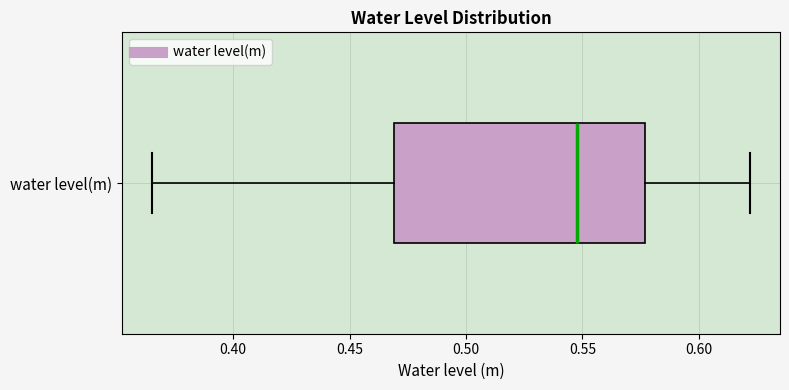

Transcribe this box plot: give where the median line is, the range the box spans, and where the two whiskers end, as read against the x-axis. The values are not printed on the chart, so give them approximately, as read against the axis.

median 0.550, box 0.470 to 0.575, whiskers 0.365 to 0.620